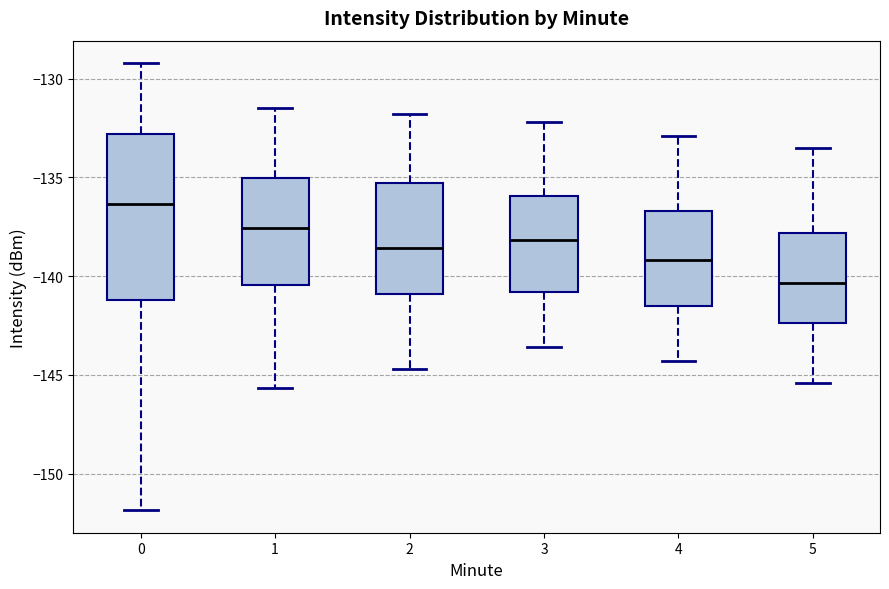

Reading left to right, transcribe this box plot: for each box, give where its median line is, the range the box spans, and where its two whiskers end, as read against the y-axis. The values are not printed on the chart, so give them approximately, as read against the axis.

0: median -136.5, box -141.0 to -133.0, whiskers -152.0 to -129.0
1: median -137.5, box -140.5 to -135.0, whiskers -145.5 to -131.5
2: median -138.5, box -141.0 to -135.5, whiskers -144.5 to -132.0
3: median -138.0, box -141.0 to -136.0, whiskers -143.5 to -132.0
4: median -139.0, box -141.5 to -136.5, whiskers -144.5 to -133.0
5: median -140.5, box -142.5 to -138.0, whiskers -145.5 to -133.5